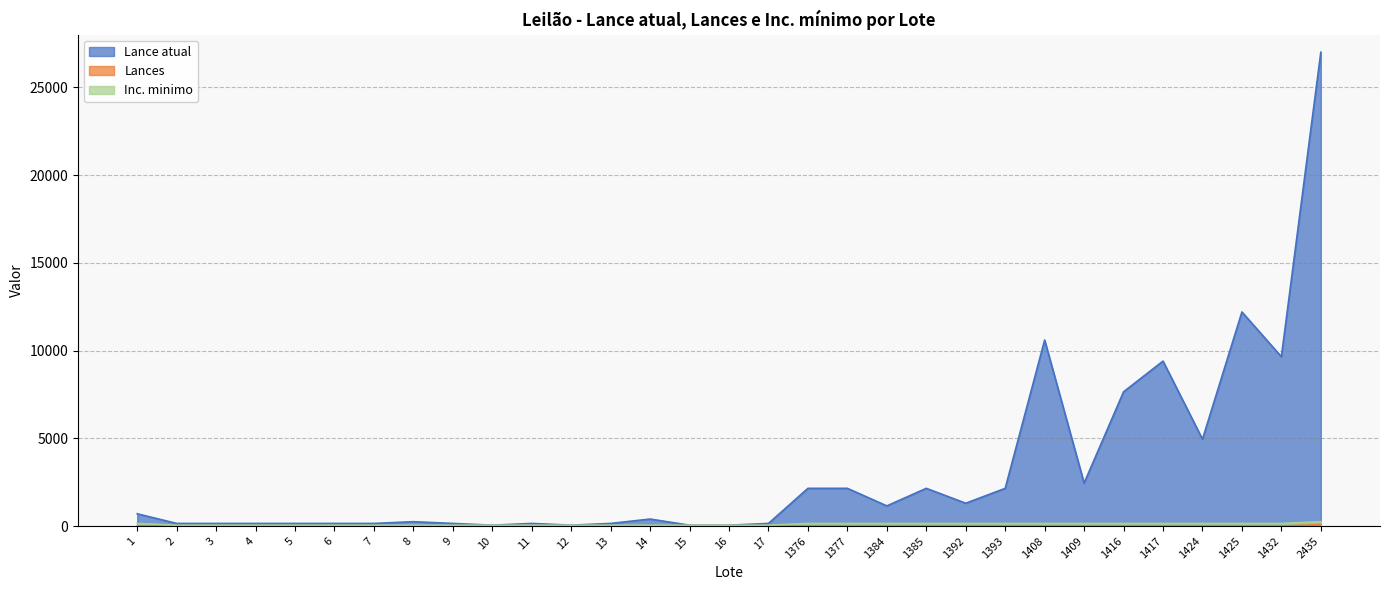

What is the maximum value shown in the chart?

27000